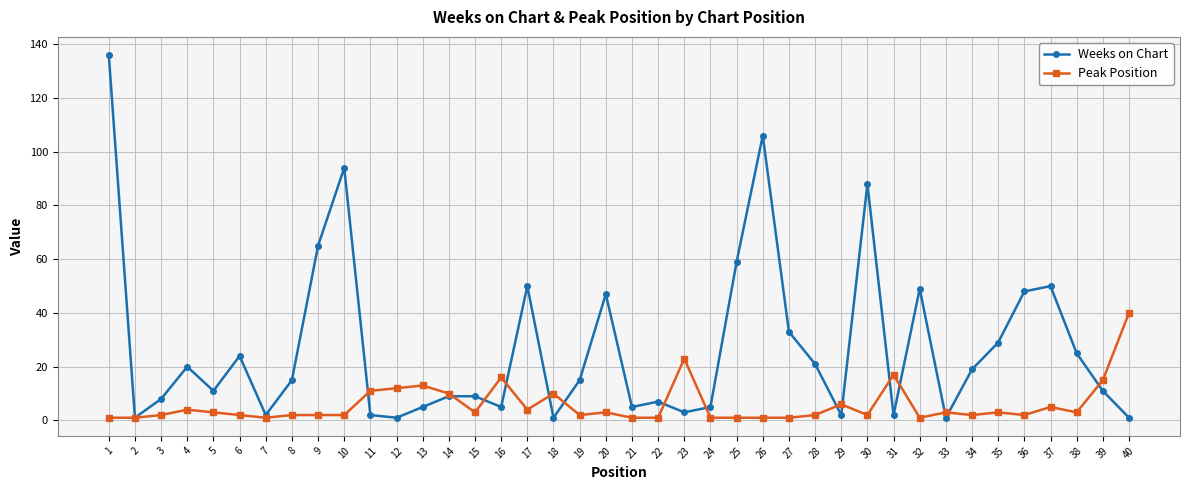

Rank the series by their average value, from lowest to highest.

Peak Position, Weeks on Chart